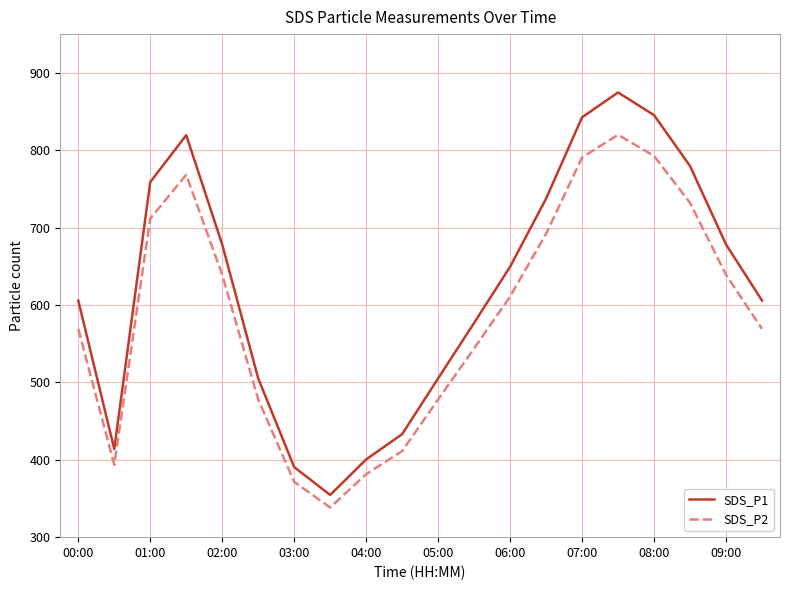

What is the difference between the maximum and minimum values in the SDS_P2 series?

481.6